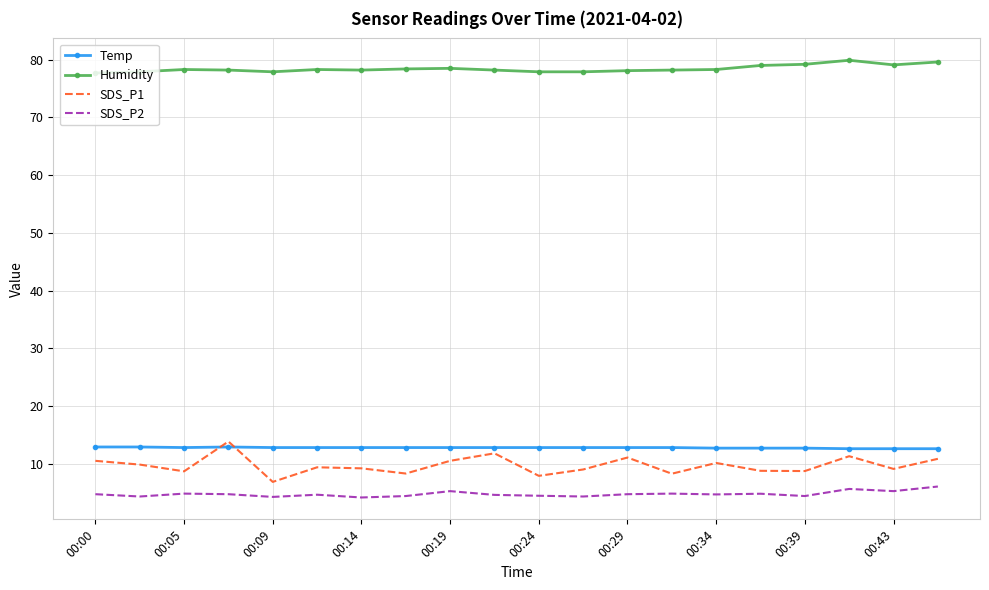

Which series has the largest range (max minus min)?

SDS_P1